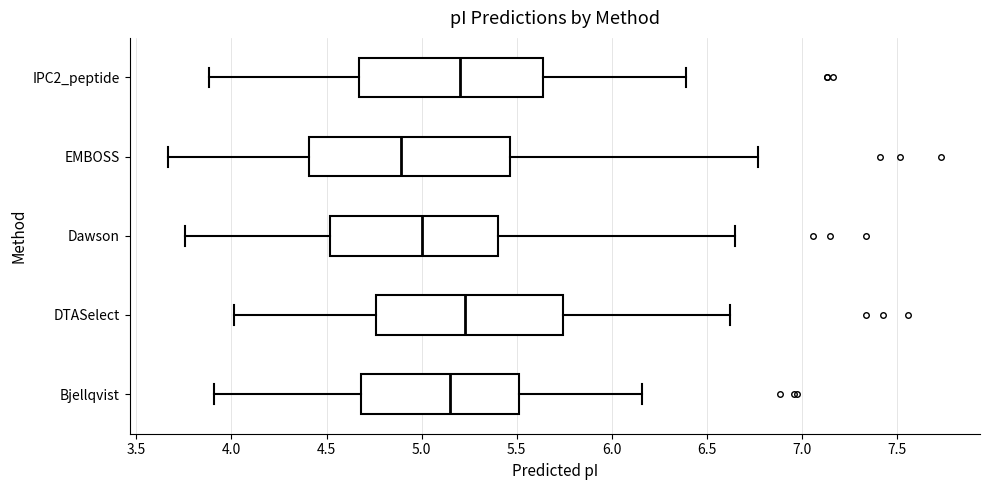

Reading bottom to top, read every box against the x-axis: the position of its median line, the range the box covers, and the ends of its whiskers. The values are not printed on the chart, so give them approximately, as read against the axis.

Bjellqvist: median 5.15, box 4.70 to 5.50, whiskers 3.90 to 6.15
DTASelect: median 5.25, box 4.75 to 5.75, whiskers 4.00 to 6.60
Dawson: median 5.00, box 4.50 to 5.40, whiskers 3.75 to 6.65
EMBOSS: median 4.90, box 4.40 to 5.45, whiskers 3.65 to 6.75
IPC2_peptide: median 5.20, box 4.65 to 5.65, whiskers 3.90 to 6.40